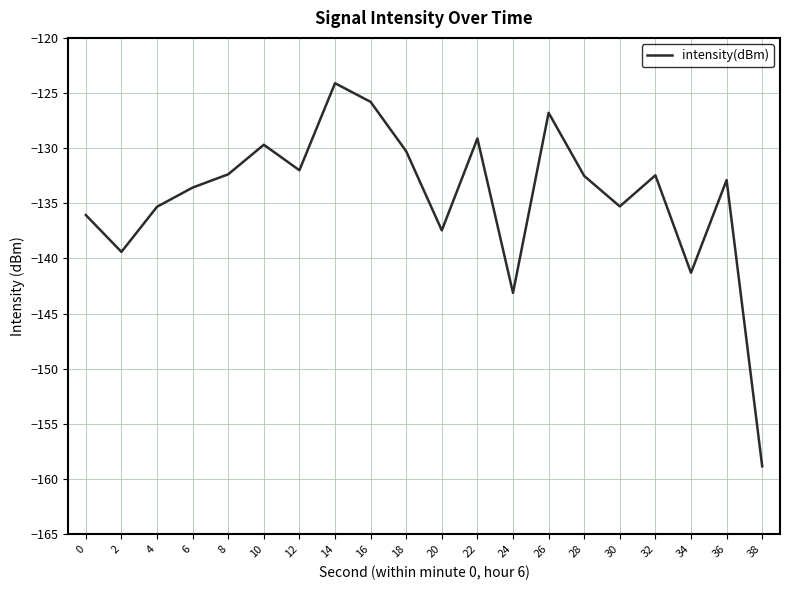

Which has a higher value, 22 or 16?

16